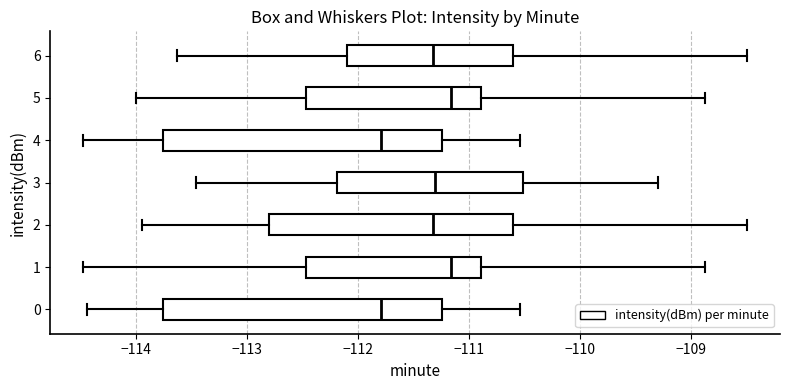

Reading bottom to top, read every box against the x-axis: the position of its median line, the range the box covers, and the ends of its whiskers. The values are not printed on the chart, so give them approximately, as read against the axis.

0: median -111.8, box -113.8 to -111.2, whiskers -114.4 to -110.5
1: median -111.2, box -112.5 to -110.9, whiskers -114.5 to -108.9
2: median -111.3, box -112.8 to -110.6, whiskers -113.9 to -108.5
3: median -111.3, box -112.2 to -110.5, whiskers -113.5 to -109.3
4: median -111.8, box -113.8 to -111.2, whiskers -114.5 to -110.5
5: median -111.2, box -112.5 to -110.9, whiskers -114.0 to -108.9
6: median -111.3, box -112.1 to -110.6, whiskers -113.6 to -108.5